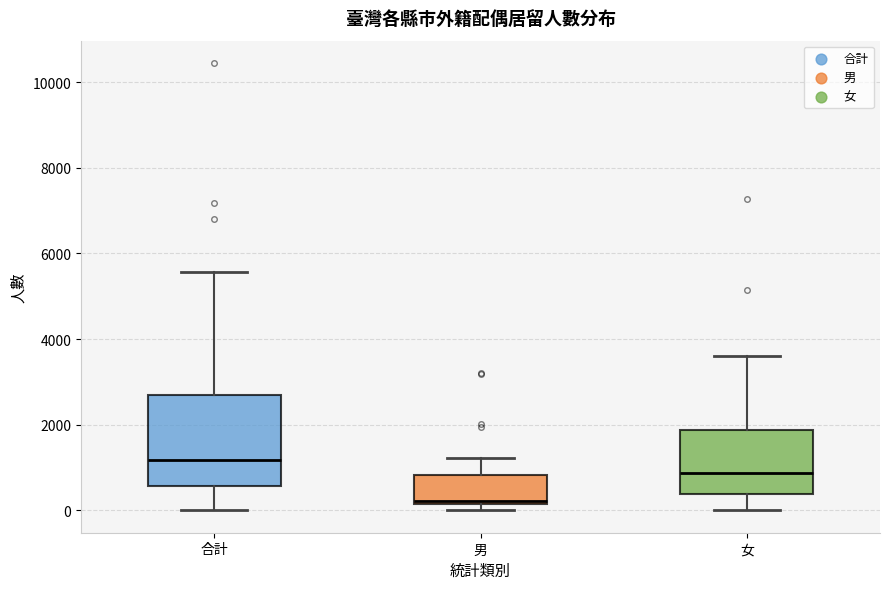

Reading left to right, read every box against the y-axis: the position of its median line, the range the box covers, and the ends of its whiskers. The values are not printed on the chart, so give them approximately, as read against the axis.

合計: median 1200, box 600 to 2600, whiskers 0 to 5600
男: median 200 (just above the box's lower edge), box 200 to 800, whiskers 0 to 1200
女: median 800, box 400 to 1800, whiskers 0 to 3600